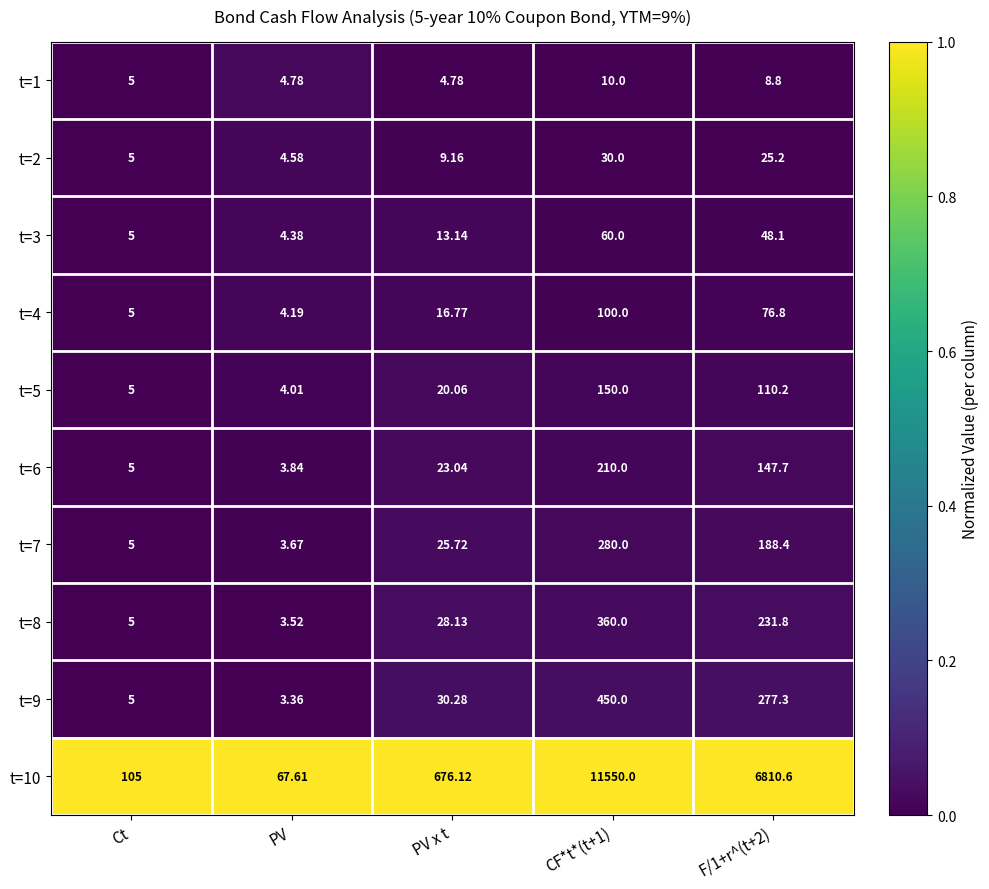

Is the value of t=1 at PV x t greater than the value of t=10 at F/1+r^(t+2)?

No